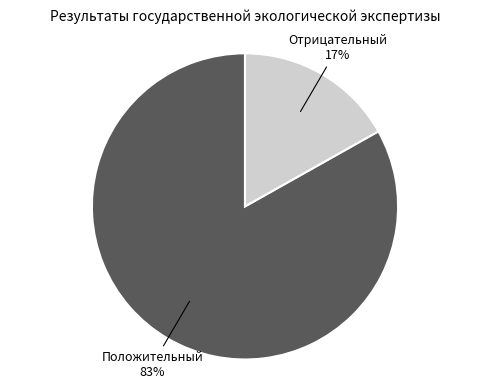

What is the largest slice in the pie chart?

Положительный